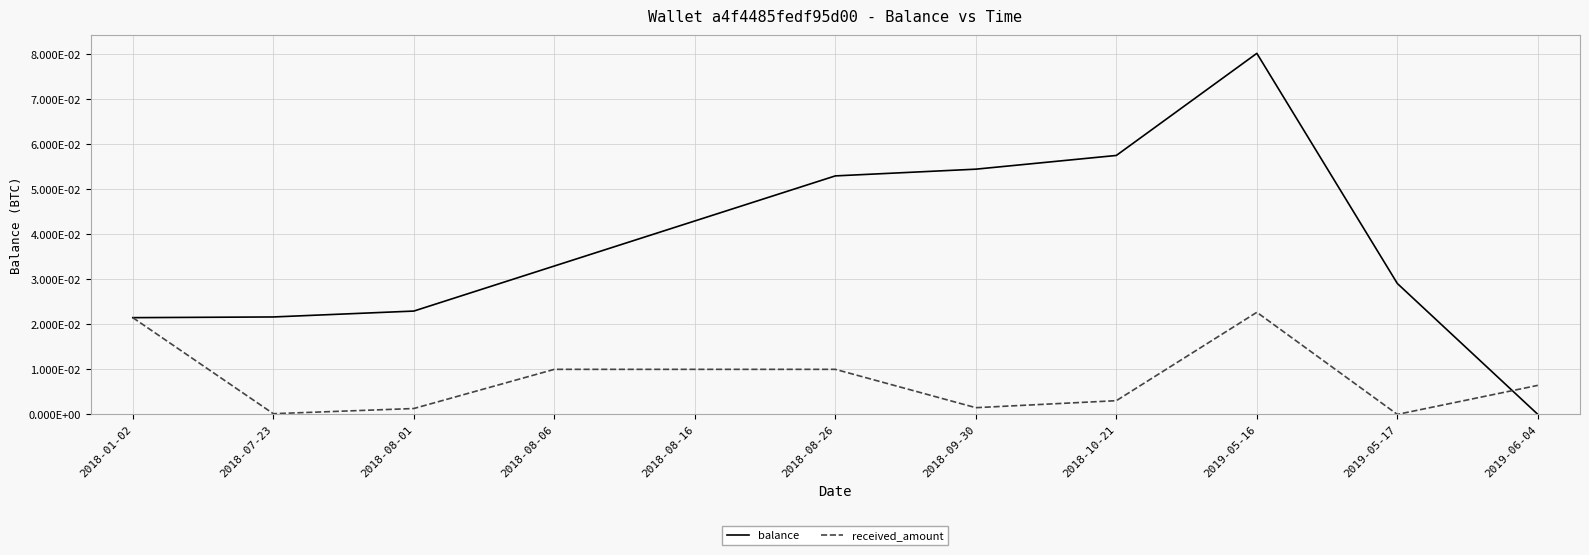

Reading left to right, list all the values displayed in this chart.

balance: 2018-01-02=0.0	2018-07-23=0.0	2018-08-01=0.0	2018-08-06=0.0	2018-08-16=0.0	2018-08-26=0.1	2018-09-30=0.1	2018-10-21=0.1	2019-05-16=0.1	2019-05-17=0.0	2019-06-04=0.0
received_amount: 2018-01-02=0.0	2018-07-23=0.0	2018-08-01=0.0	2018-08-06=0.0	2018-08-16=0.0	2018-08-26=0.0	2018-09-30=0.0	2018-10-21=0.0	2019-05-16=0.0	2019-05-17=0.0	2019-06-04=0.0